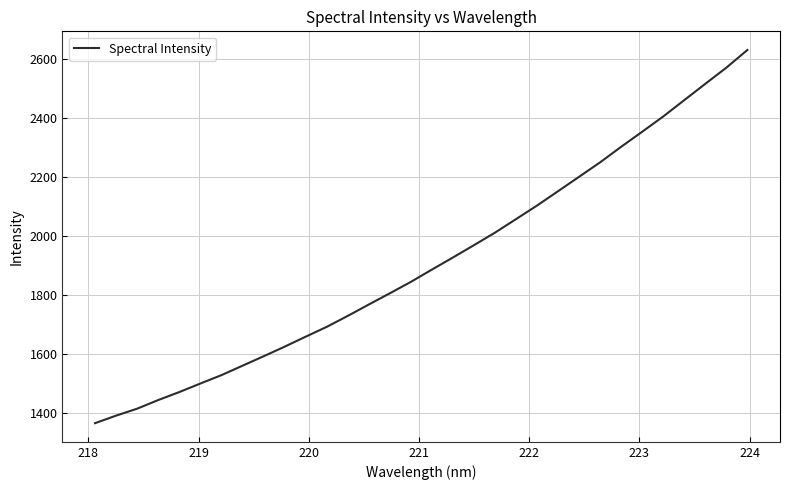

What is the difference between the maximum and minimum values?

1264.8